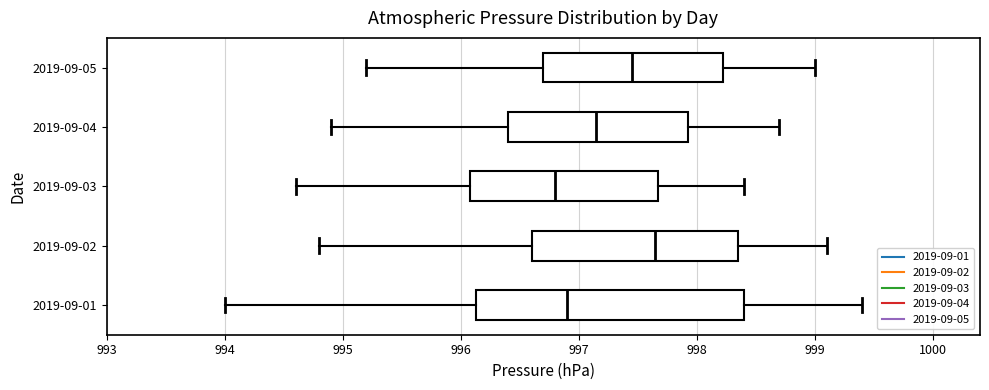

Which box's median line is the furthest to the right?

2019-09-02